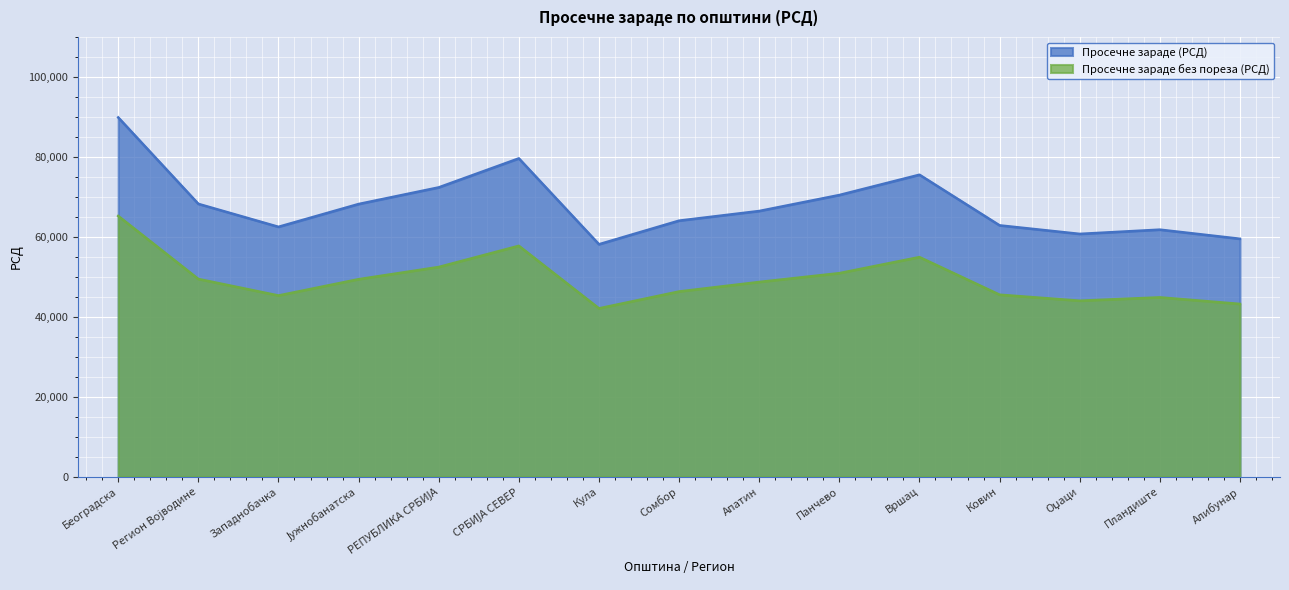

How many values in the Просечне зараде (РСД) series are below 66441?

7